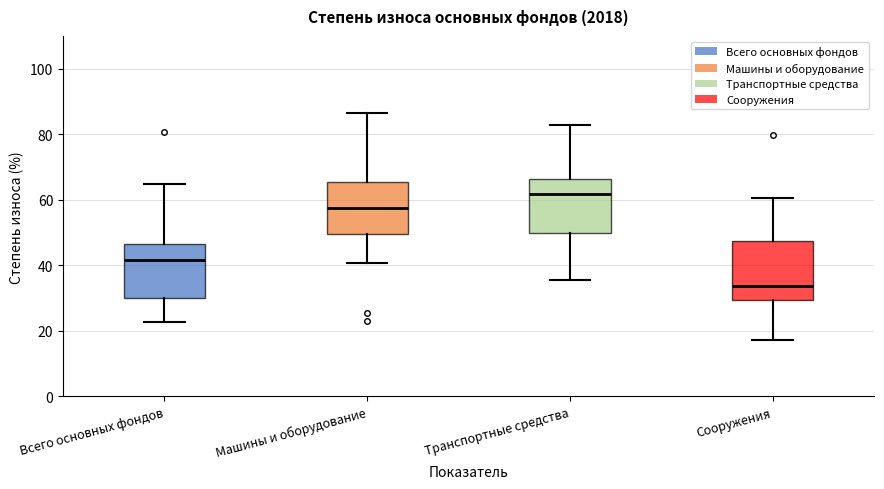

Reading left to right, transcribe this box plot: for each box, give where its median line is, the range the box spans, and where its two whiskers end, as read against the y-axis. The values are not printed on the chart, so give them approximately, as read against the axis.

Всего основных фондов: median 42, box 30 to 46, whiskers 22 to 64
Машины и оборудование: median 58, box 50 to 66, whiskers 40 to 86
Транспортные средства: median 62, box 50 to 66, whiskers 36 to 82
Сооружения: median 34, box 30 to 48, whiskers 18 to 60